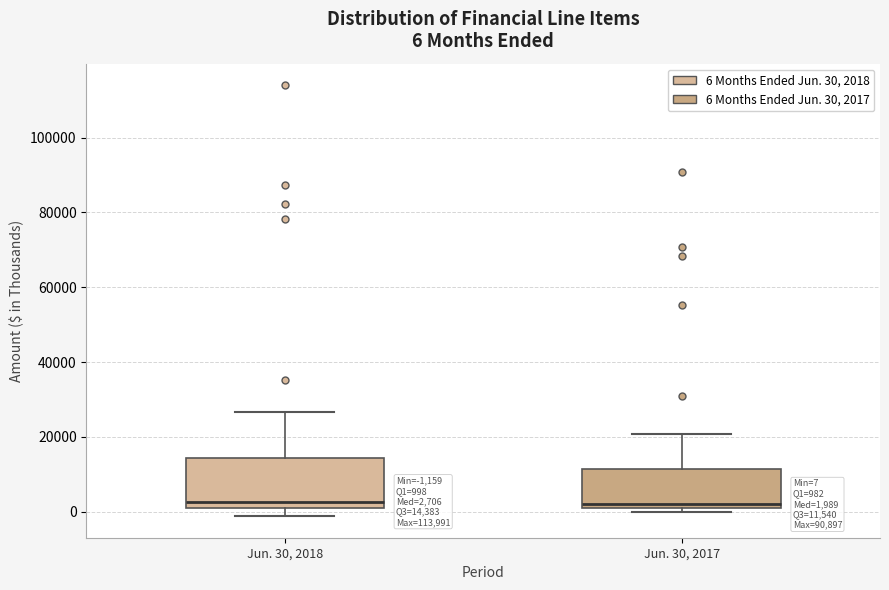

Which box is the tallest, from its lower edge to its upper edge?

Jun. 30, 2018